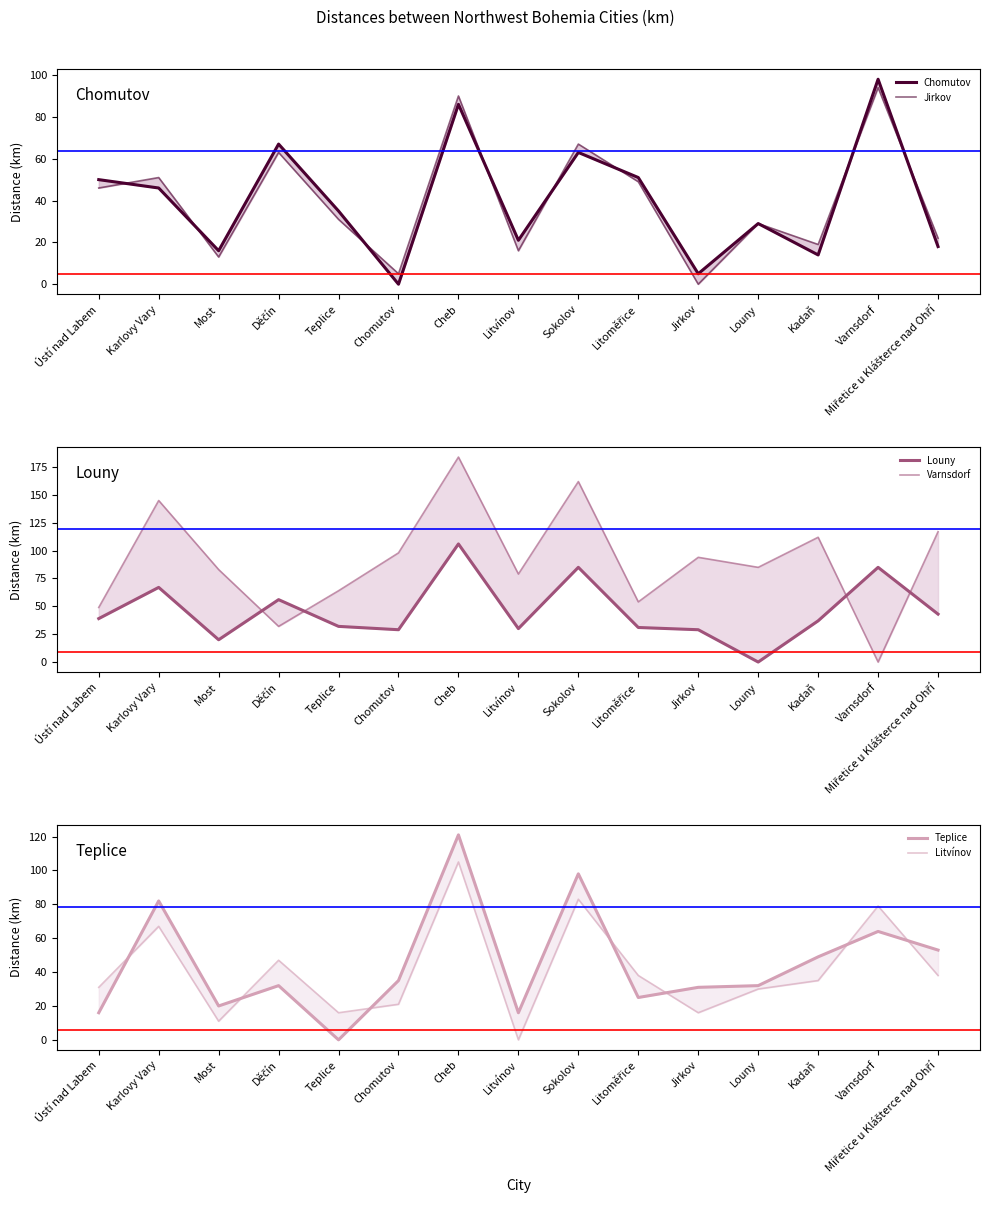

What is the spread (max minus min) of values at Ústí nad Labem?

34